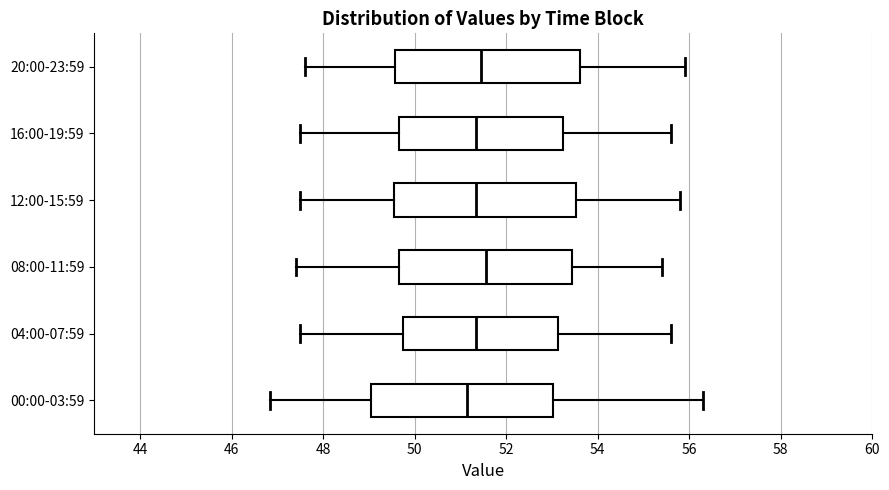

Where does the left whisker of the box for 12:00-15:59 end on the x-axis? The values are not printed on the chart, so give them approximately, as read against the axis.

47.6